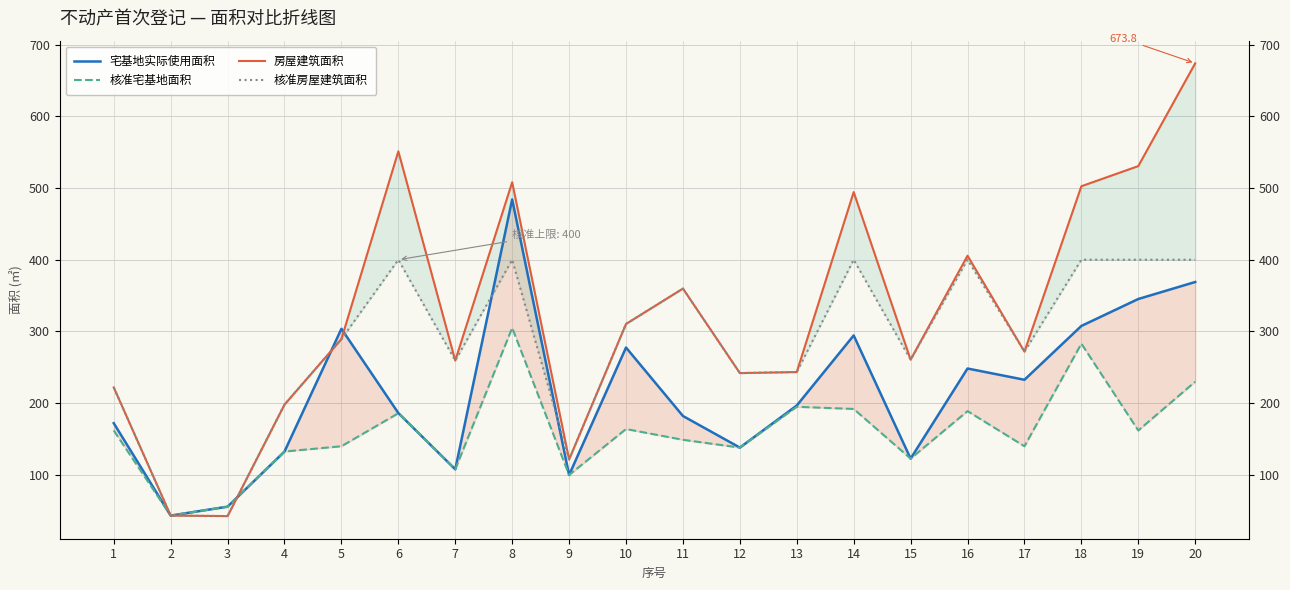

Which series has the largest range (max minus min)?

房屋建筑面积